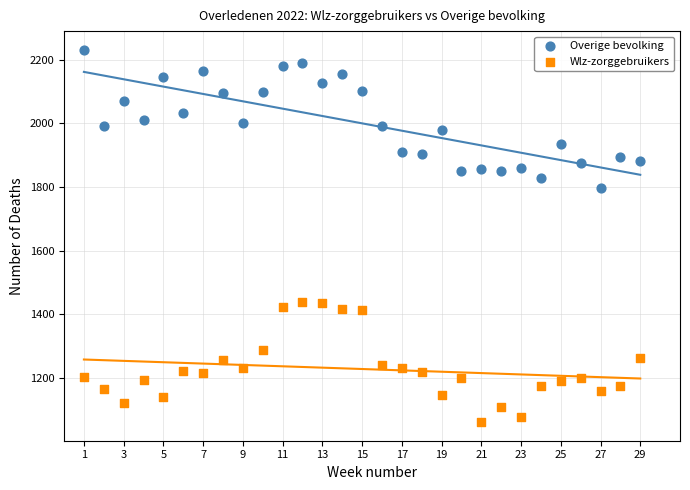

What is the X range (max minus min) for the scatter plot?

28